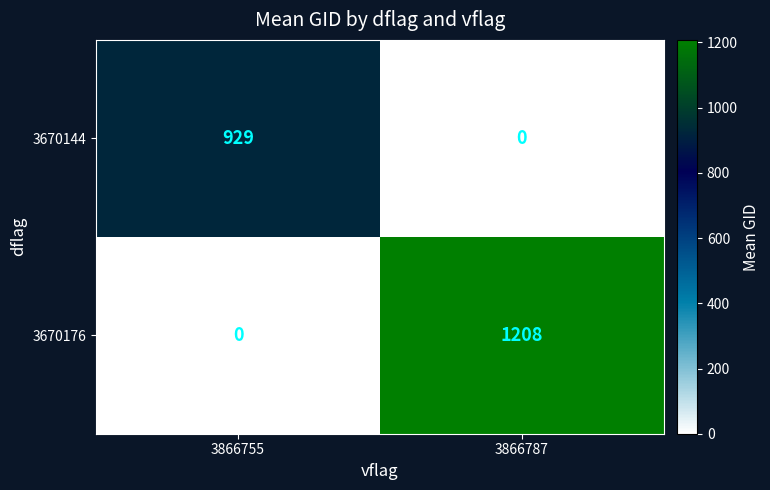

Rank the series at 3866787 from lowest to highest value.

3670144, 3670176